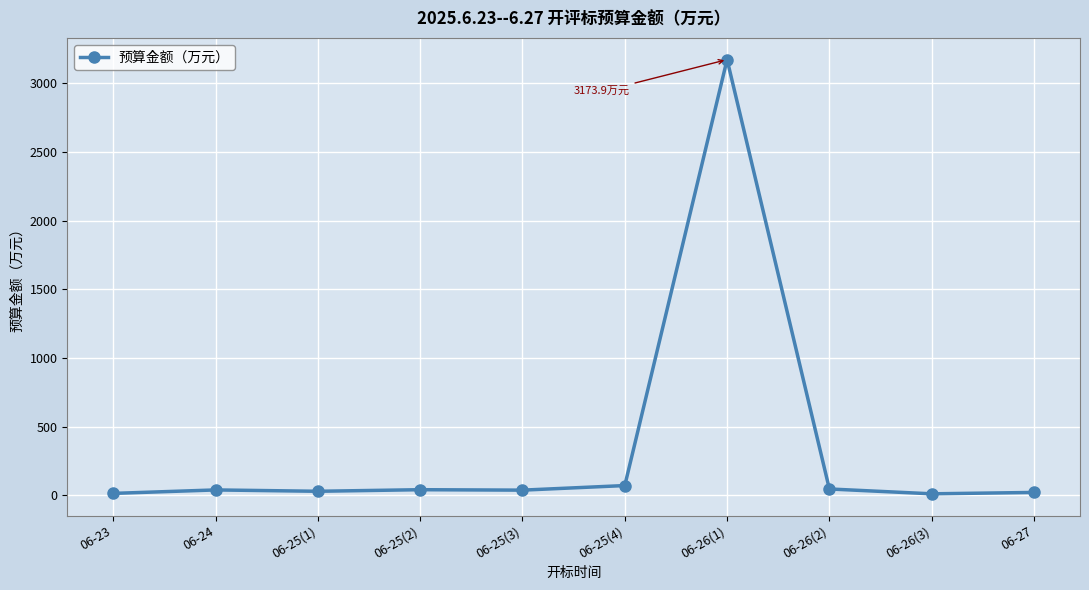

Approximately how many times larger is the value at 06-26(1) compared to 06-25(4)?

45.2